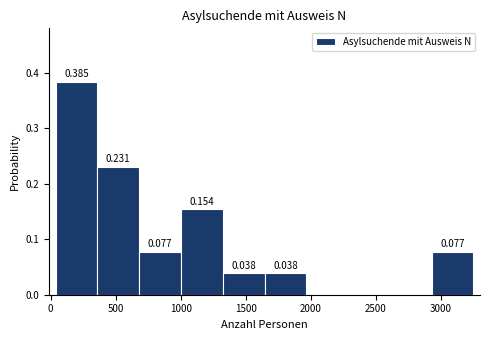

Over which range of the x-axis is the bar tallest?

50 to 350